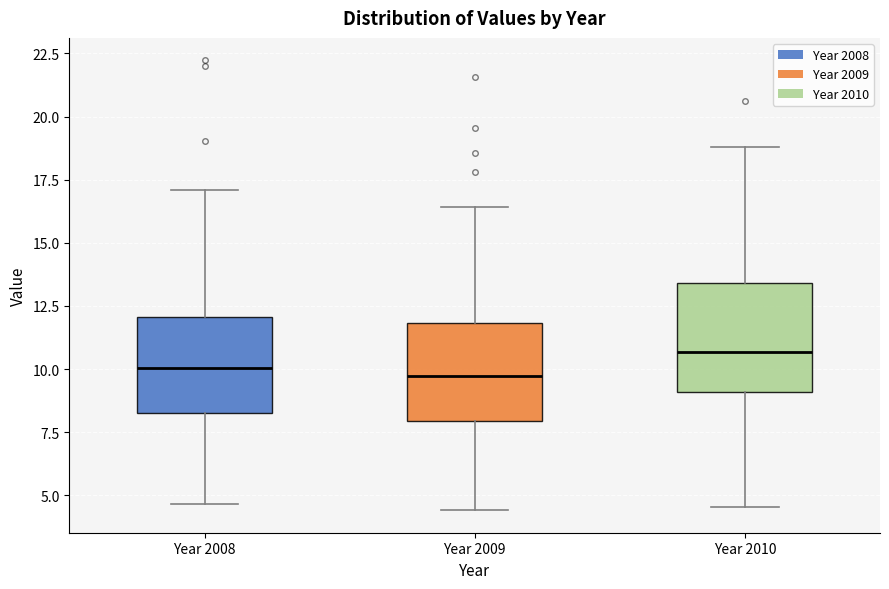

Reading left to right, transcribe this box plot: for each box, give where its median line is, the range the box spans, and where its two whiskers end, as read against the y-axis. The values are not printed on the chart, so give them approximately, as read against the axis.

Year 2008: median 10.0, box 8.5 to 12.0, whiskers 4.5 to 17.0
Year 2009: median 9.5, box 8.0 to 12.0, whiskers 4.5 to 16.5
Year 2010: median 10.5, box 9.0 to 13.5, whiskers 4.5 to 19.0